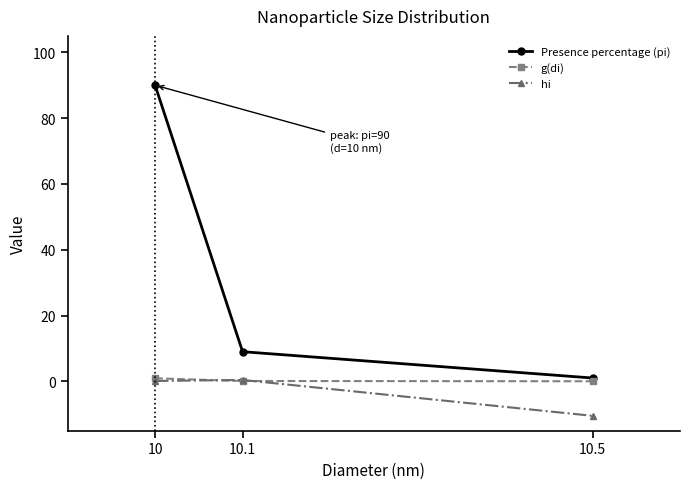

What is the highest value of the g(di) series?

0.9